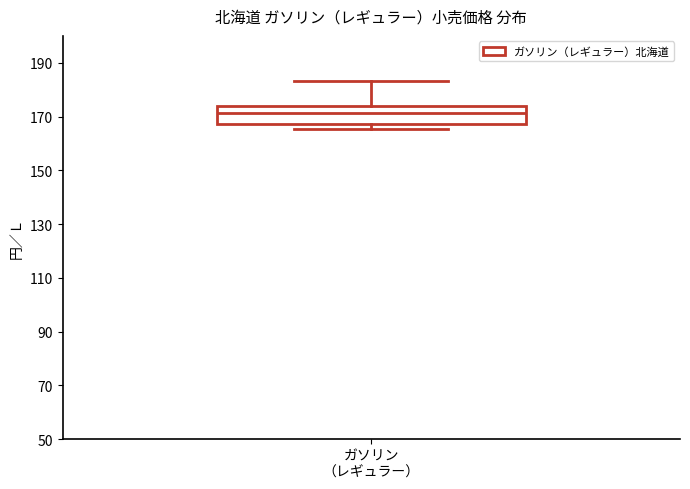

Transcribe this box plot: give where the median line is, the range the box spans, and where the two whiskers end, as read against the y-axis. The values are not printed on the chart, so give them approximately, as read against the axis.

median 172, box 168 to 174, whiskers 166 to 184